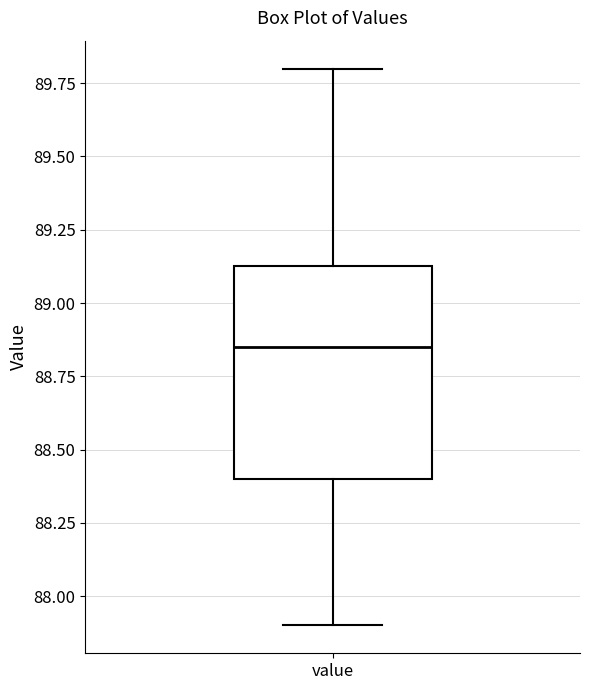

Transcribe this box plot: give where the median line is, the range the box spans, and where the two whiskers end, as read against the y-axis. The values are not printed on the chart, so give them approximately, as read against the axis.

median 88.85, box 88.40 to 89.15, whiskers 87.90 to 89.80